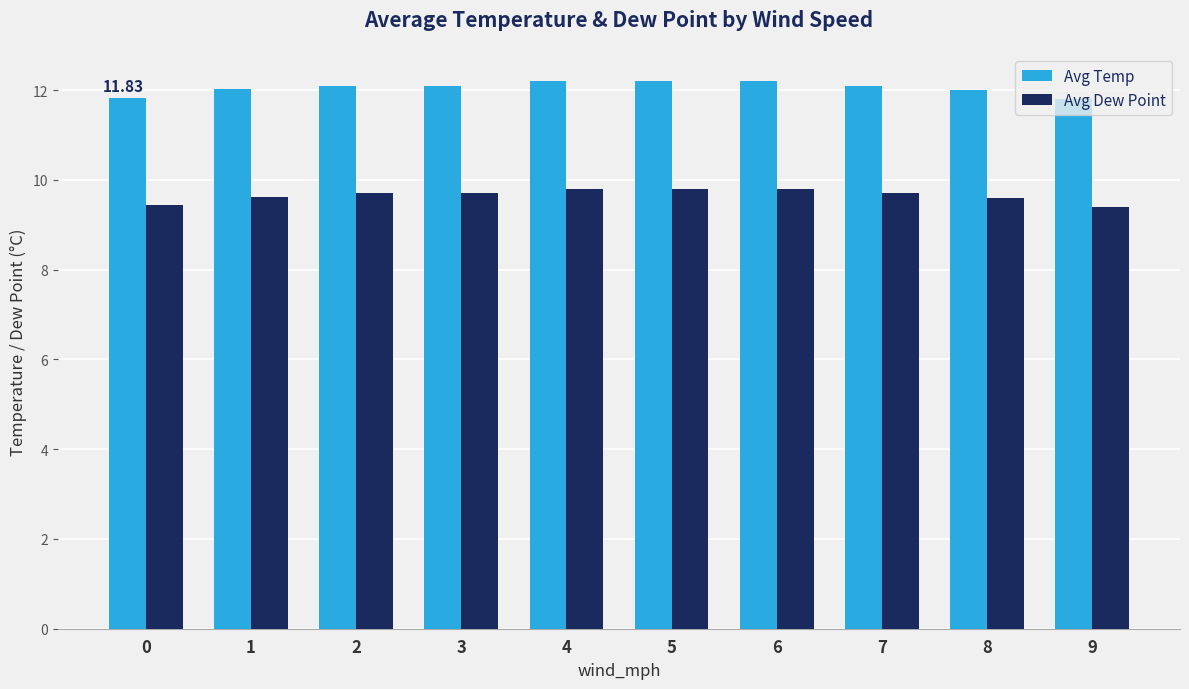

Reading left to right, list all the values displayed in this chart.

Avg Temp: 11.8	12.0	12.1	12.1	12.2	12.2	12.2	12.1	12.0	11.8
Avg Dew Point: 9.4	9.6	9.7	9.7	9.8	9.8	9.8	9.7	9.6	9.4